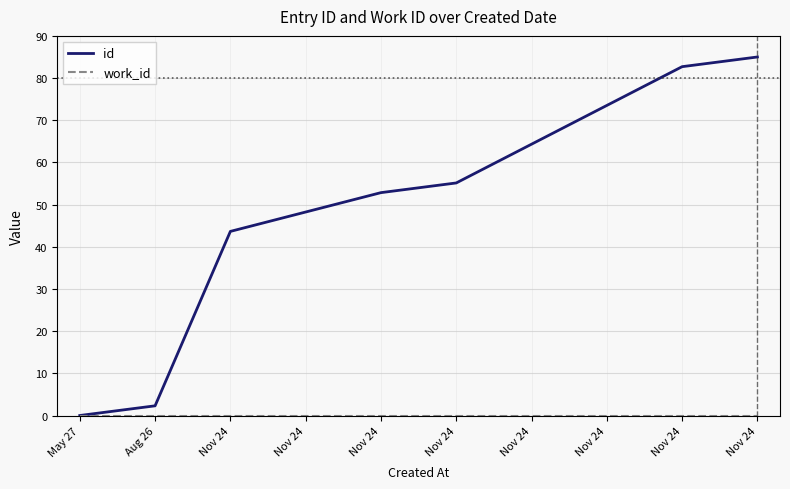

Is it true that work_id equals 0.0 at Nov 24?

True